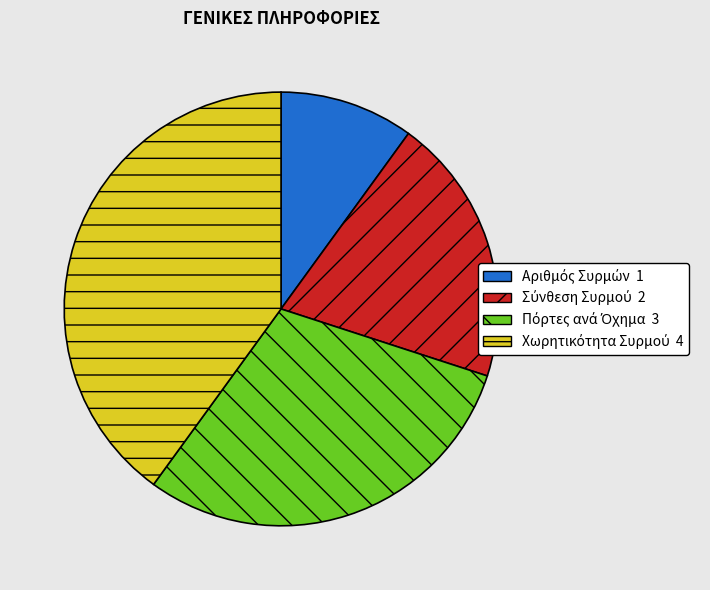

How many segments does this pie chart have?

4